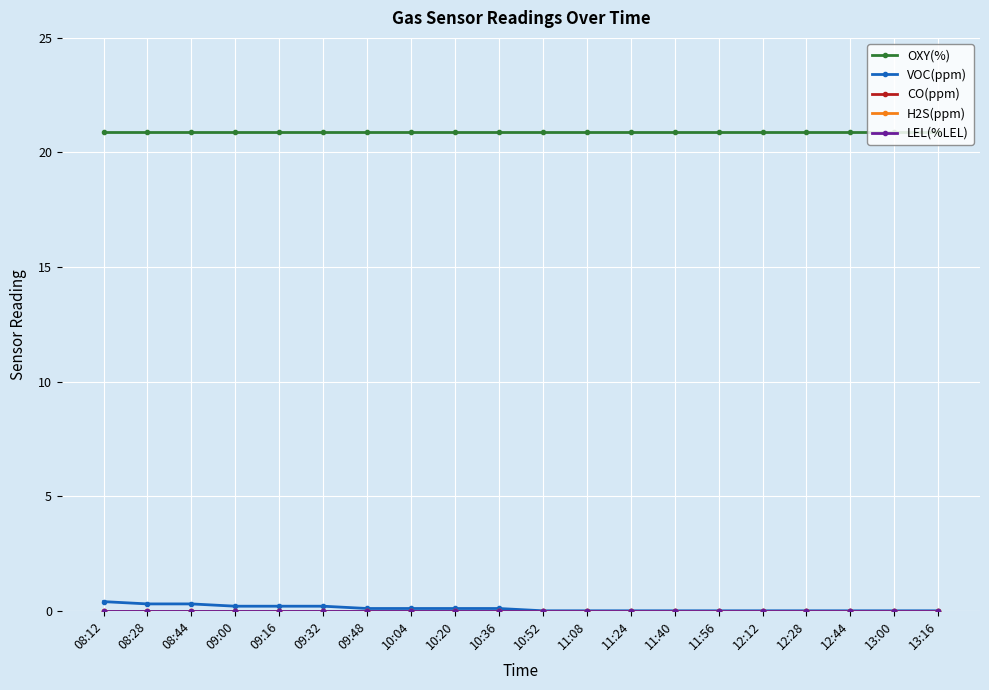

Is this an area chart (filled region under the line)?

No